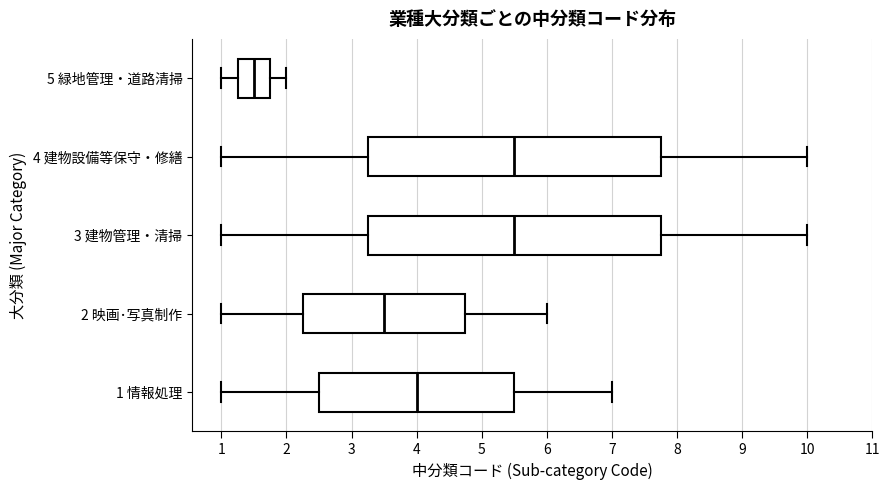

Where does the right whisker of the box for 4 建物設備等保守・修繕 end on the x-axis? The values are not printed on the chart, so give them approximately, as read against the axis.

10.0